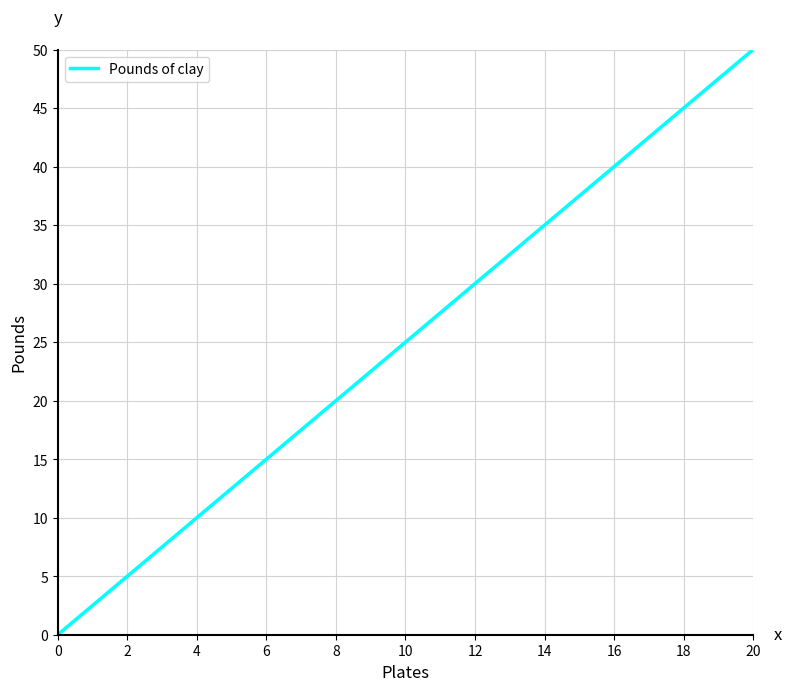

What is the maximum value shown in the chart?

50.0